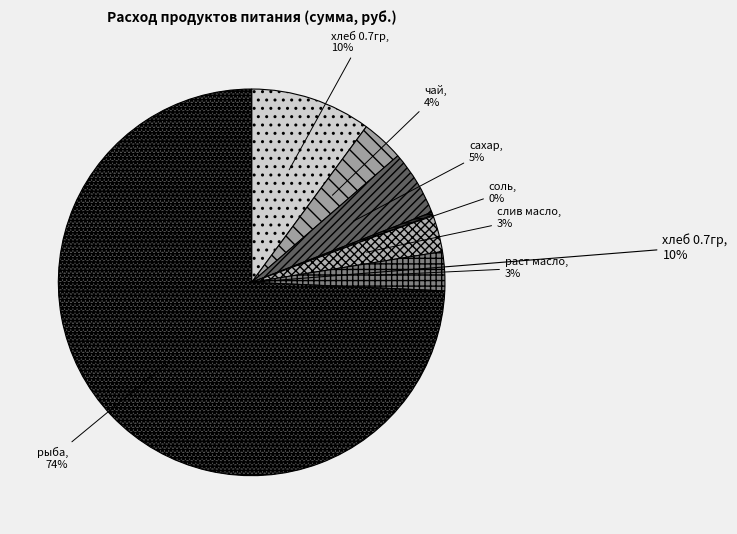

The сахар slice represents 1% of the pie. True or false?

False